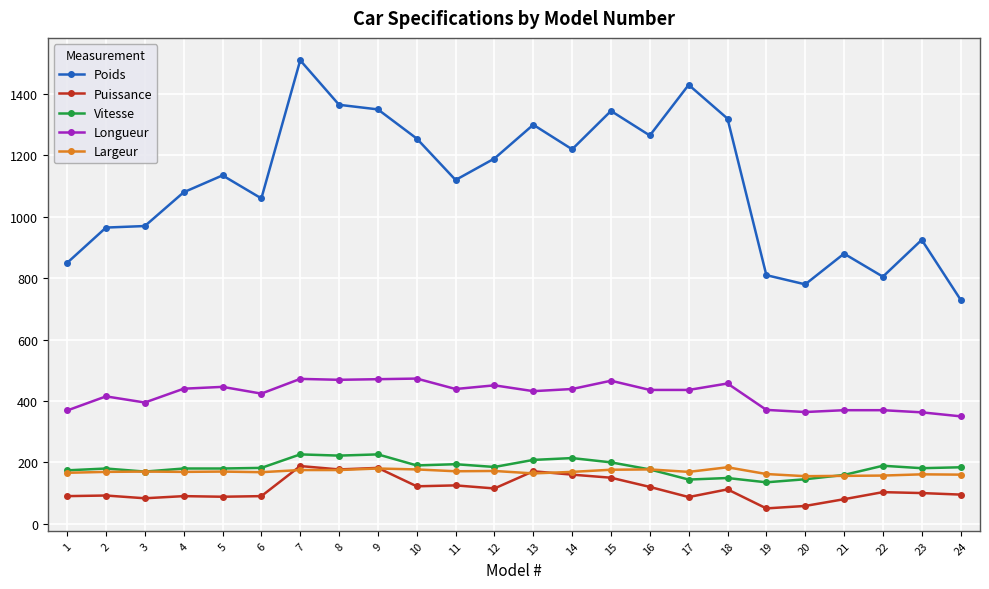

True or false: Poids has more than 0 points higher than both neighbors.

True